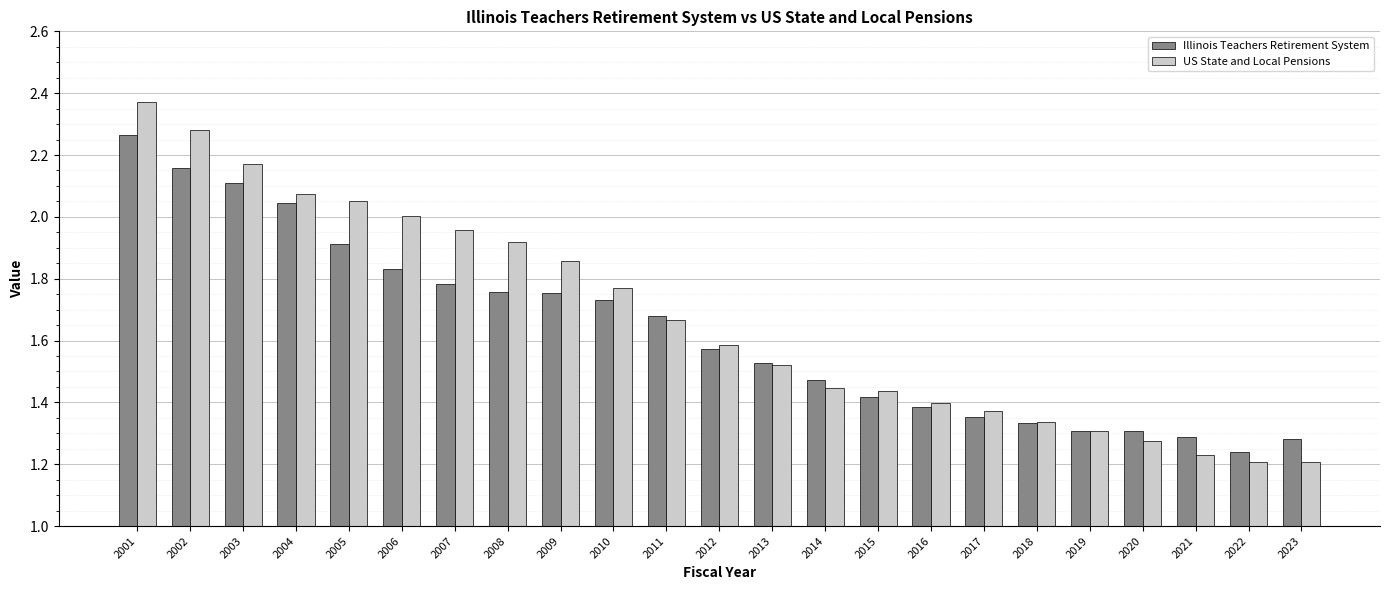

Which category has the highest value in the Illinois Teachers Retirement System series?

2001